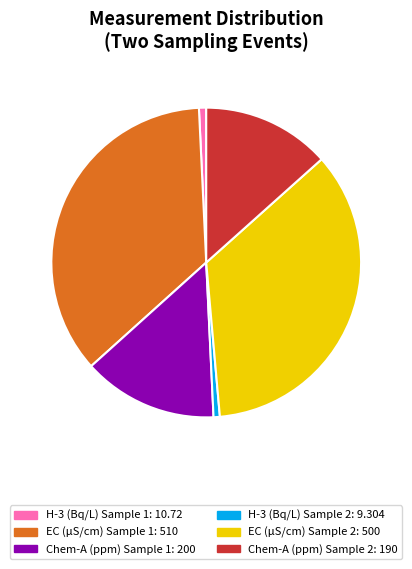

Count the number of slices in the pie.

6